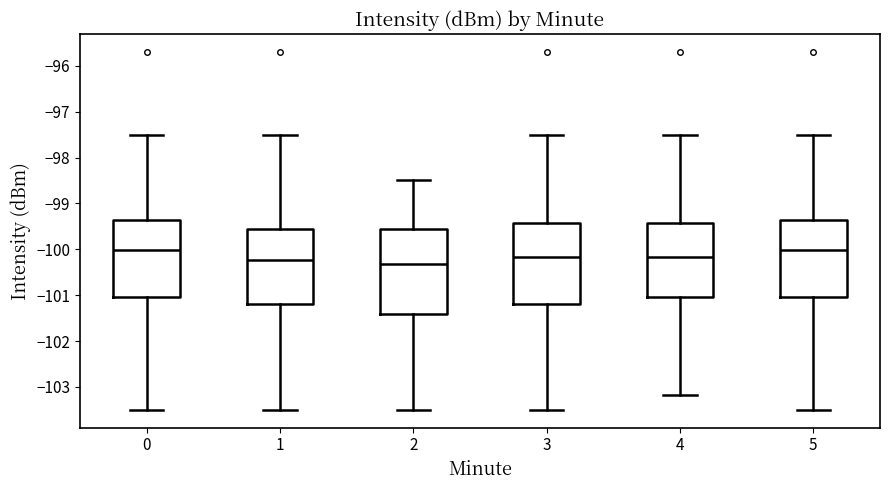

Reading left to right, read every box against the y-axis: the position of its median line, the range the box covers, and the ends of its whiskers. The values are not printed on the chart, so give them approximately, as read against the axis.

0: median -100.0, box -101.0 to -99.4, whiskers -103.5 to -97.5
1: median -100.2, box -101.2 to -99.6, whiskers -103.5 to -97.5
2: median -100.3, box -101.4 to -99.6, whiskers -103.5 to -98.5
3: median -100.2, box -101.2 to -99.4, whiskers -103.5 to -97.5
4: median -100.2, box -101.0 to -99.4, whiskers -103.2 to -97.5
5: median -100.0, box -101.0 to -99.4, whiskers -103.5 to -97.5